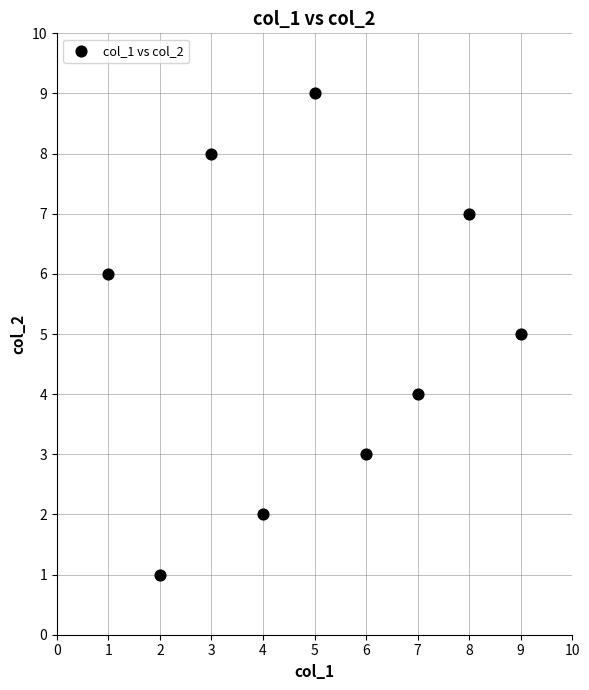

What is the range of Y values (max minus min)?

8